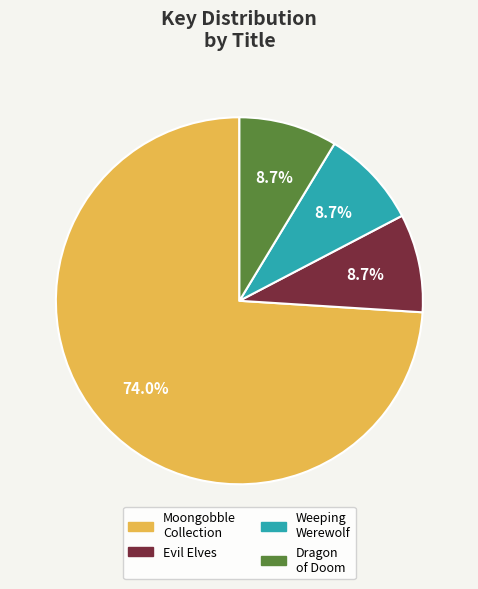

Count the number of slices in the pie.

4